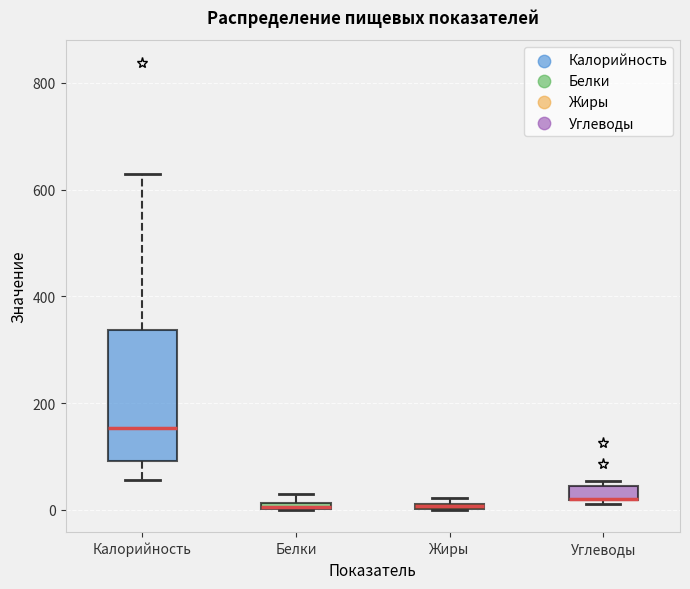

Where is the lower edge of the box for Калорийность on the y-axis? The values are not printed on the chart, so give them approximately, as read against the axis.

100